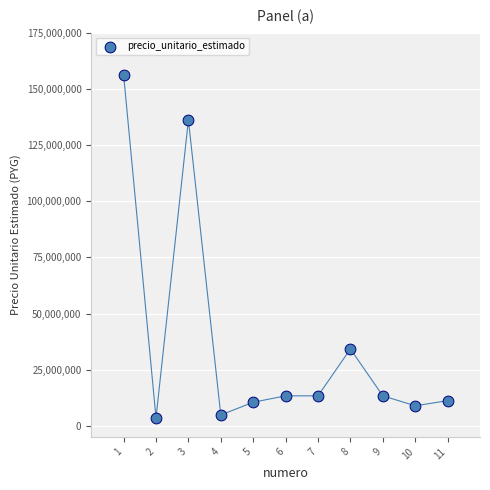

What Y value in the scatter plot is closest to 79954230?

34182000